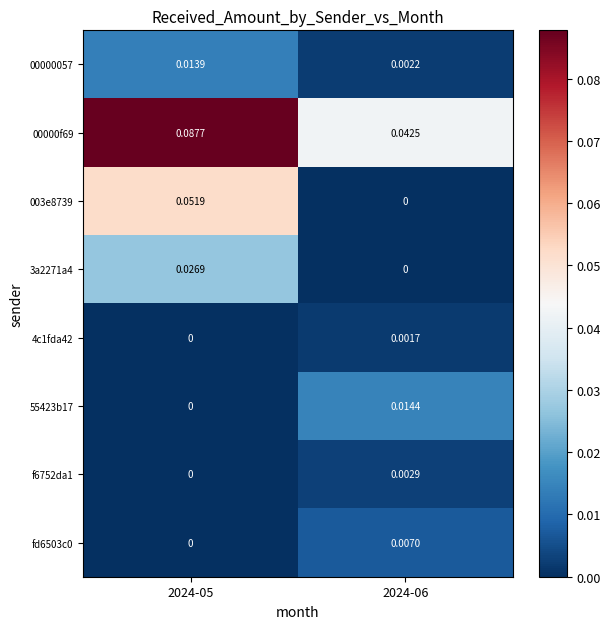

Is the value of 3a2271a4 at 2024-05 greater than the value of f6752da1 at 2024-06?

Yes